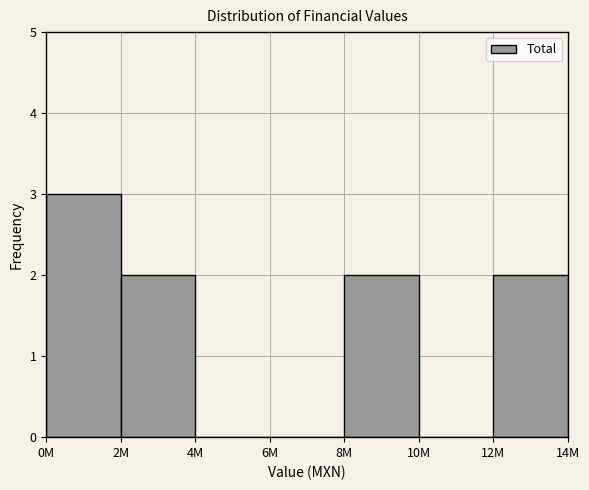

Reading right to left, list all the values displayed in this chart.

12M=2	10M=0	8M=2	6M=0	4M=0	2M=2	0M=3